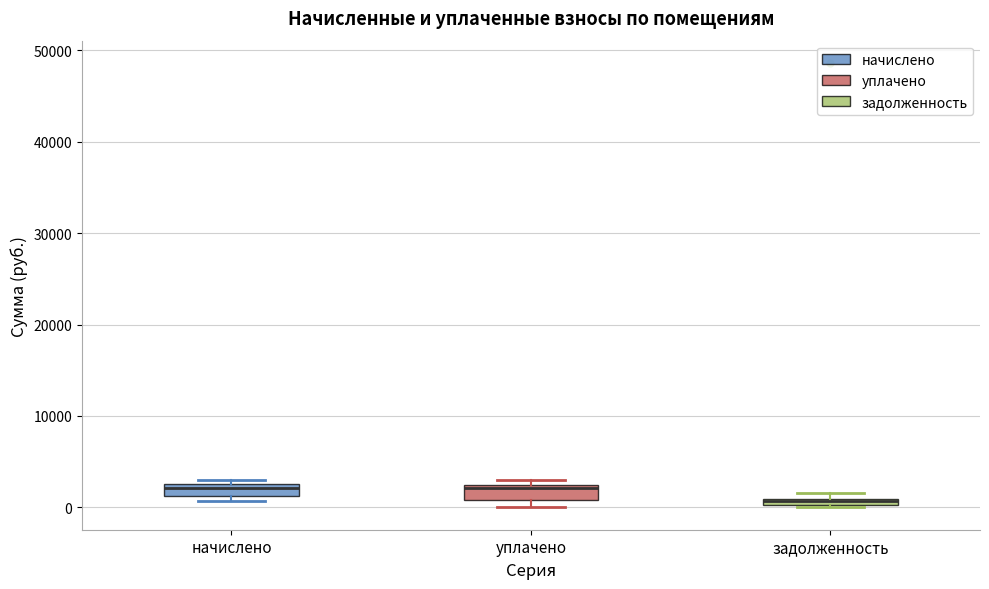

Which box's median line is the lowest?

задолженность